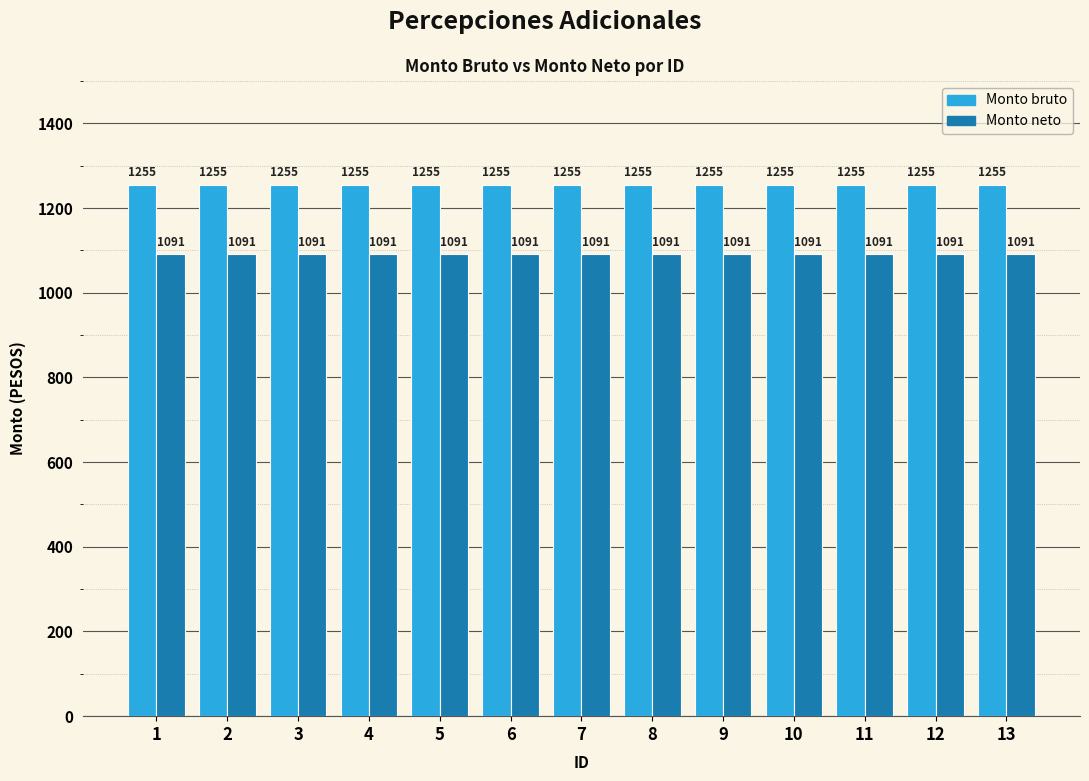

At how many categories does at least one series exceed 1121?

13